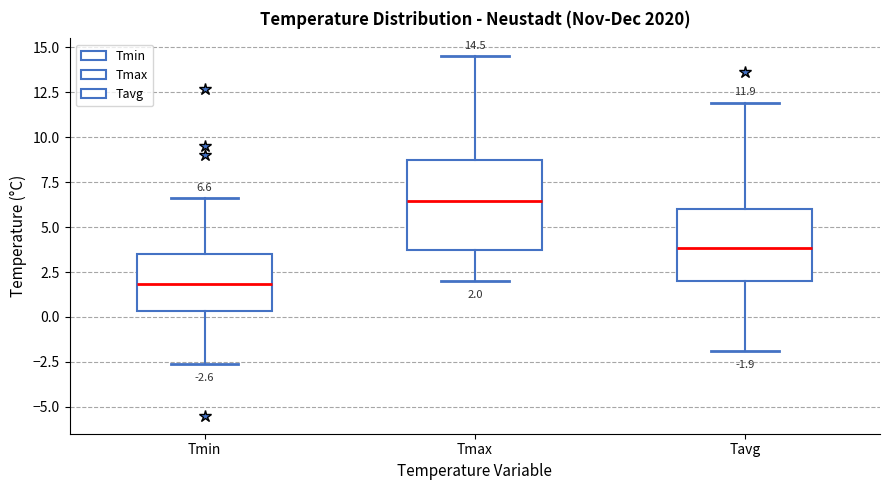

Which box is the tallest, from its lower edge to its upper edge?

Tmax